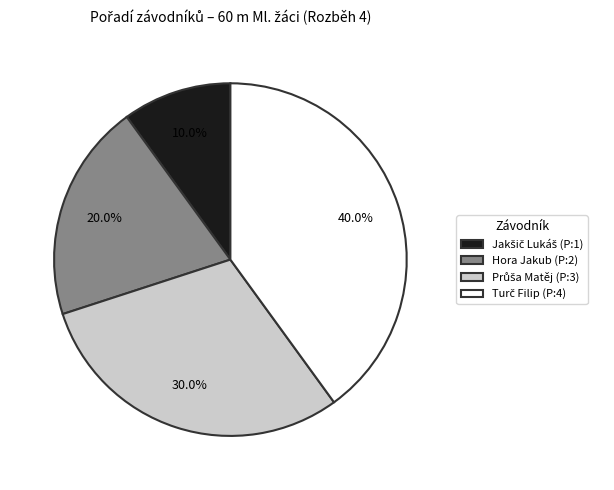

Is there a majority slice in this chart?

No